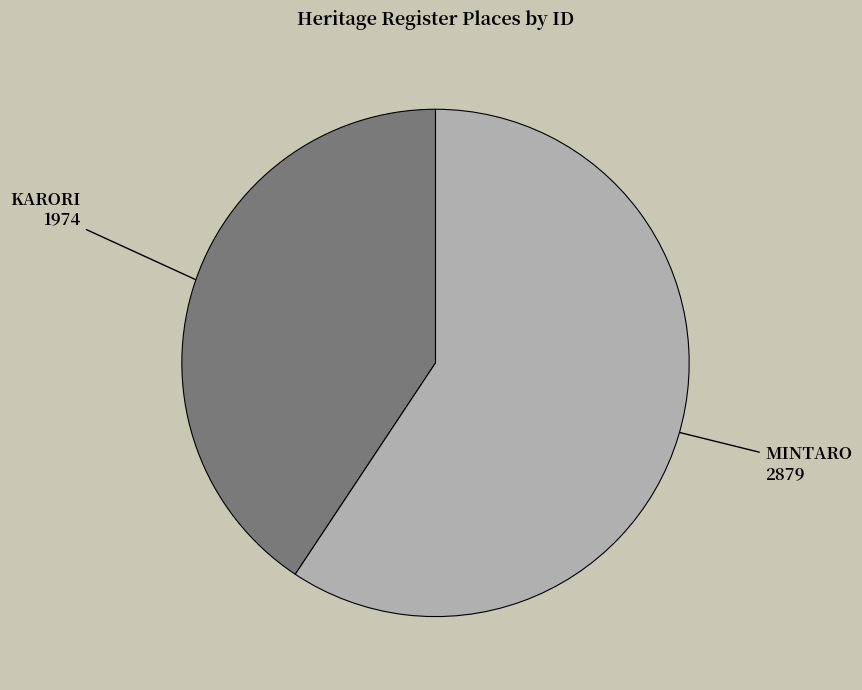

Does any single category account for the majority?

Yes